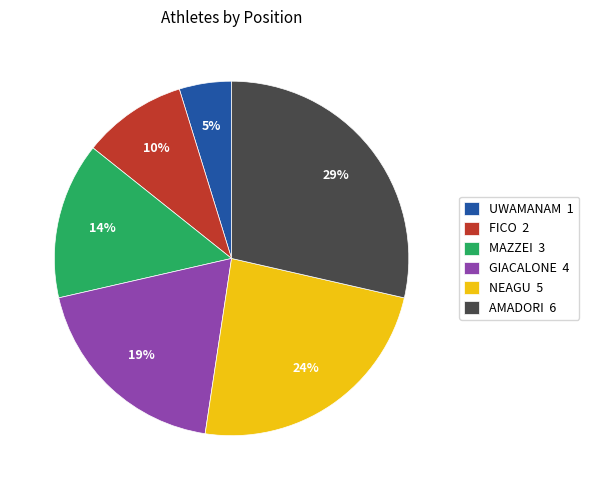

To the nearest percent, what percentage of the pie is GIACALONE?

19%